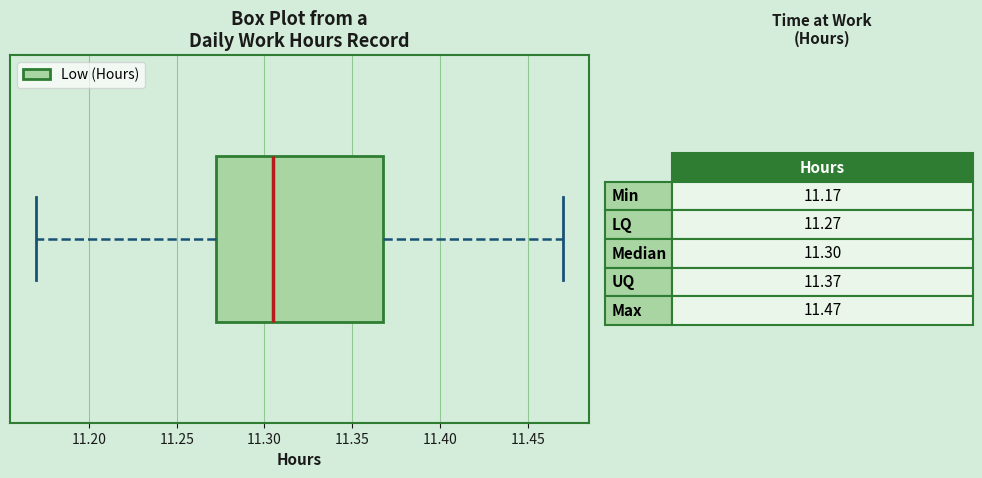

Read this box plot against the x-axis: the position of the median line, the range covered by the box, and the ends of both whiskers. The values are not printed on the chart, so give them approximately, as read against the axis.

median 11.305, box 11.275 to 11.370, whiskers 11.170 to 11.470